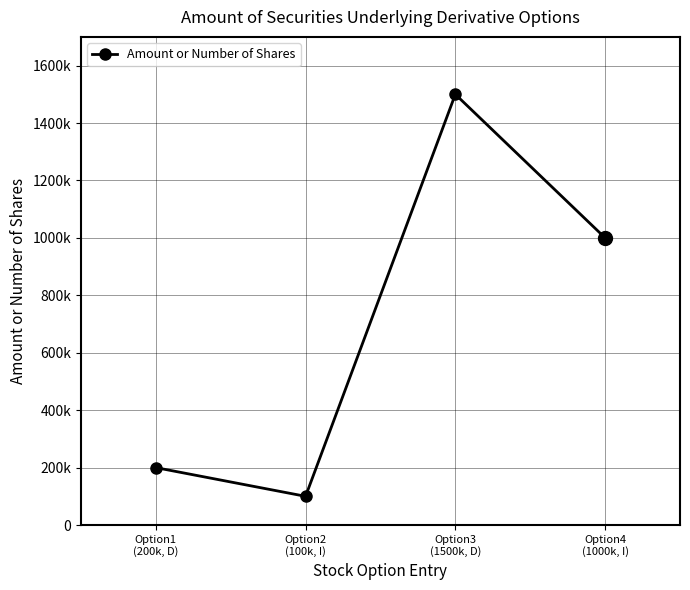

At which label does the data first exceed 1000000?

Option3
(1500k, D)